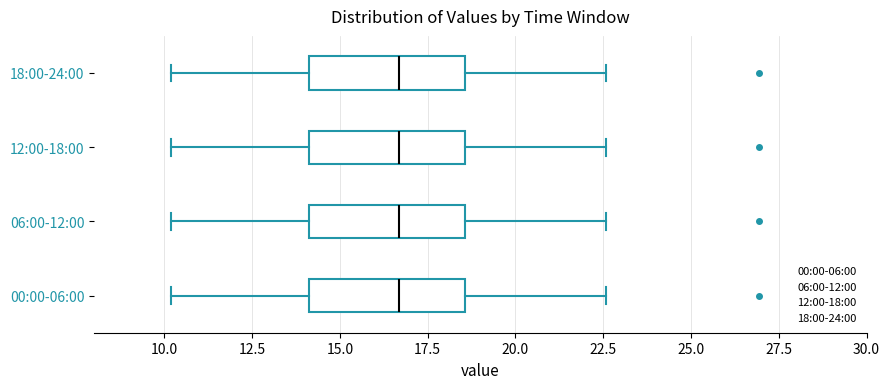

Reading bottom to top, read every box against the x-axis: the position of its median line, the range the box covers, and the ends of its whiskers. The values are not printed on the chart, so give them approximately, as read against the axis.

00:00-06:00: median 16.5, box 14.0 to 18.5, whiskers 10.0 to 22.5
06:00-12:00: median 16.5, box 14.0 to 18.5, whiskers 10.0 to 22.5
12:00-18:00: median 16.5, box 14.0 to 18.5, whiskers 10.0 to 22.5
18:00-24:00: median 16.5, box 14.0 to 18.5, whiskers 10.0 to 22.5